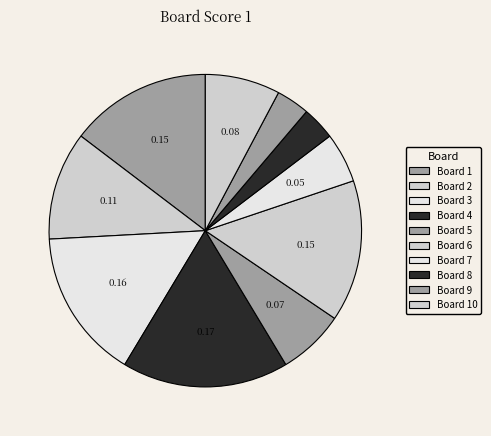

Is there any slice that represents more than half of the pie?

No